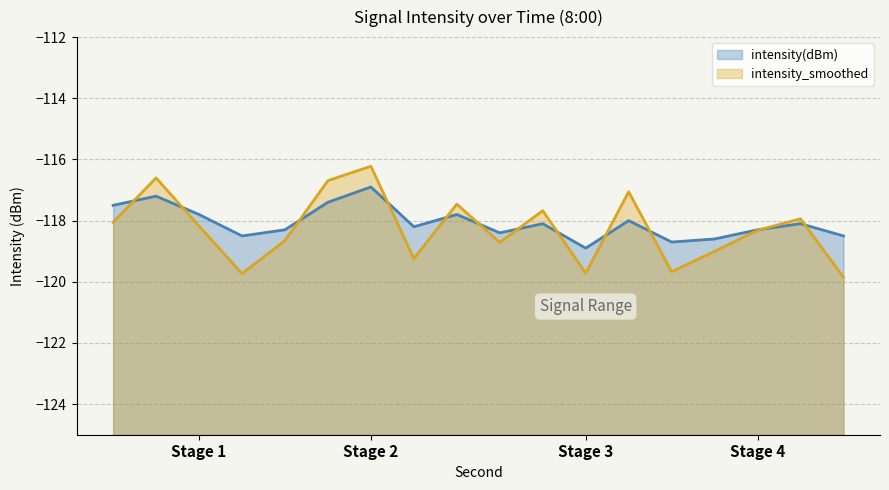

True or false: intensity(dBm) has a value of -117.8 at Stage 1.

True